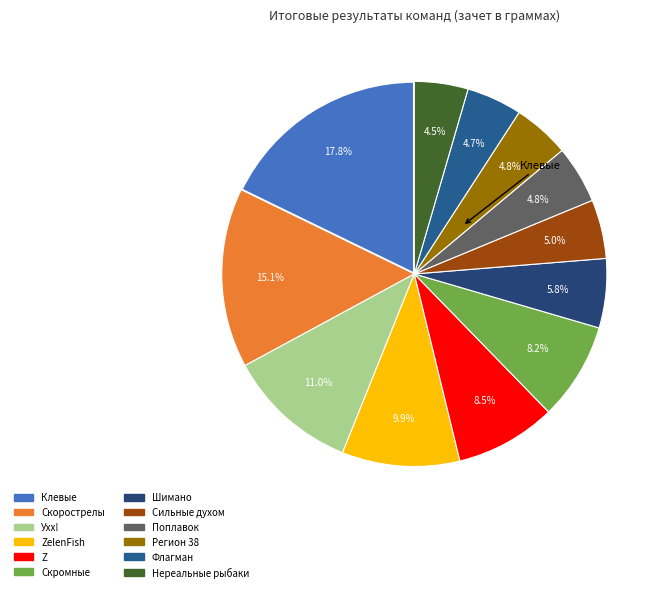

How many slices are in this pie chart?

12